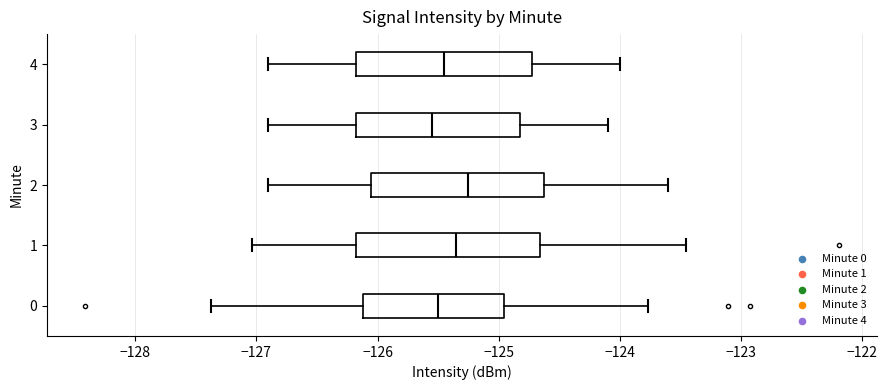

Where does the left whisker of the box at y = 2 end on the x-axis? The values are not printed on the chart, so give them approximately, as read against the axis.

-126.9